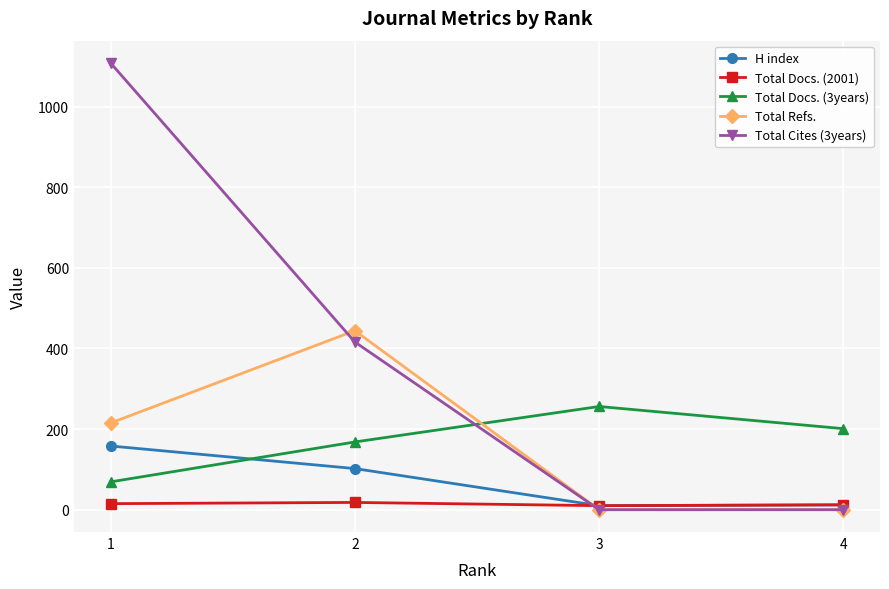

Which series ends up on top after the final intersection of Total Refs. and H index?

H index